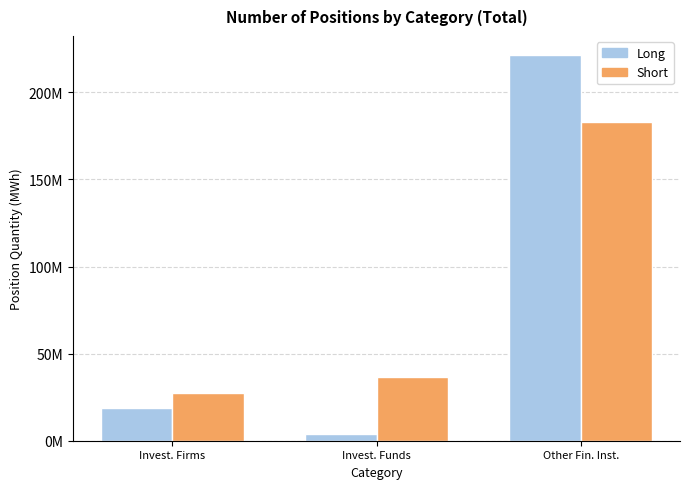

What is the sum of the Short values at Invest. Firms and Invest. Funds?

63926970.5